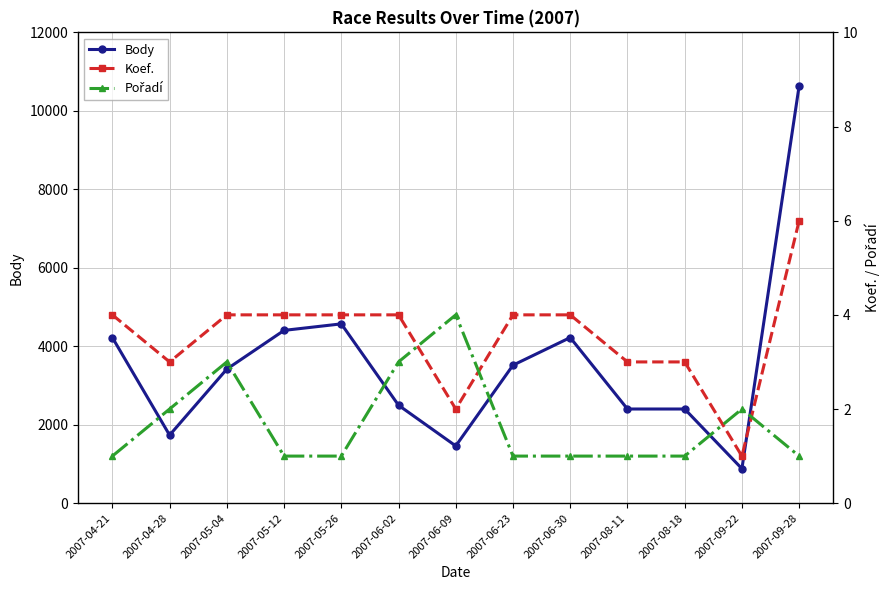

How many data points in Body are less than 3417?

6